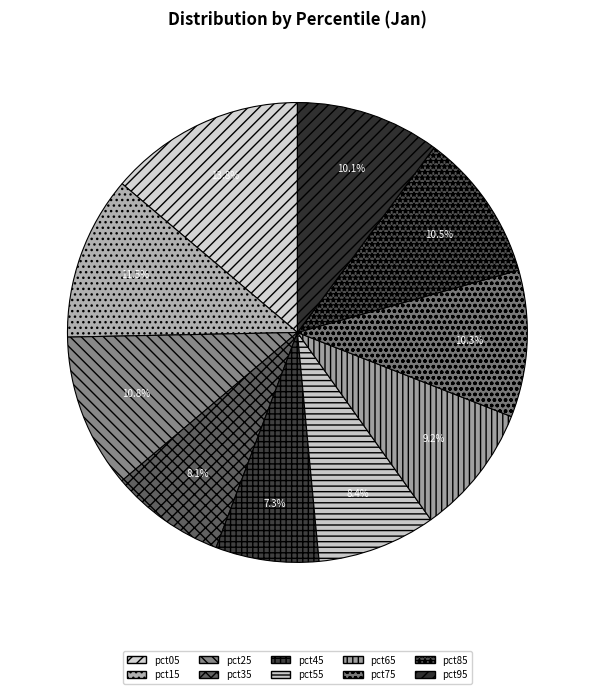

Is there any slice that represents more than half of the pie?

No